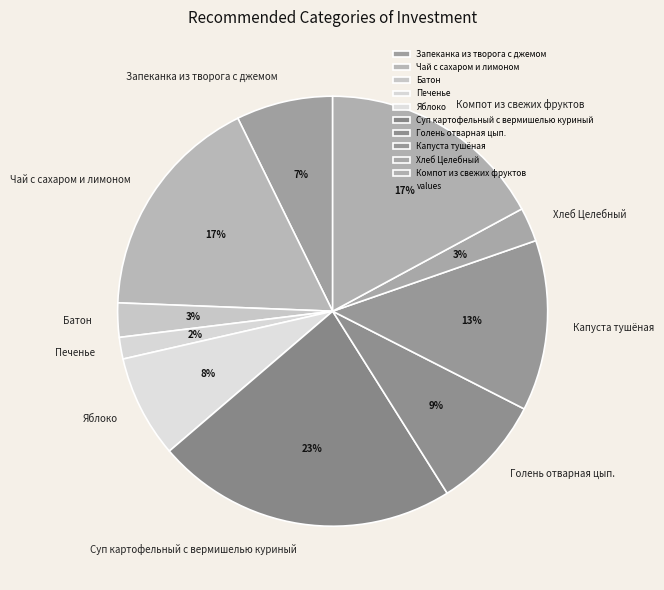

Count the number of slices in the pie.

10